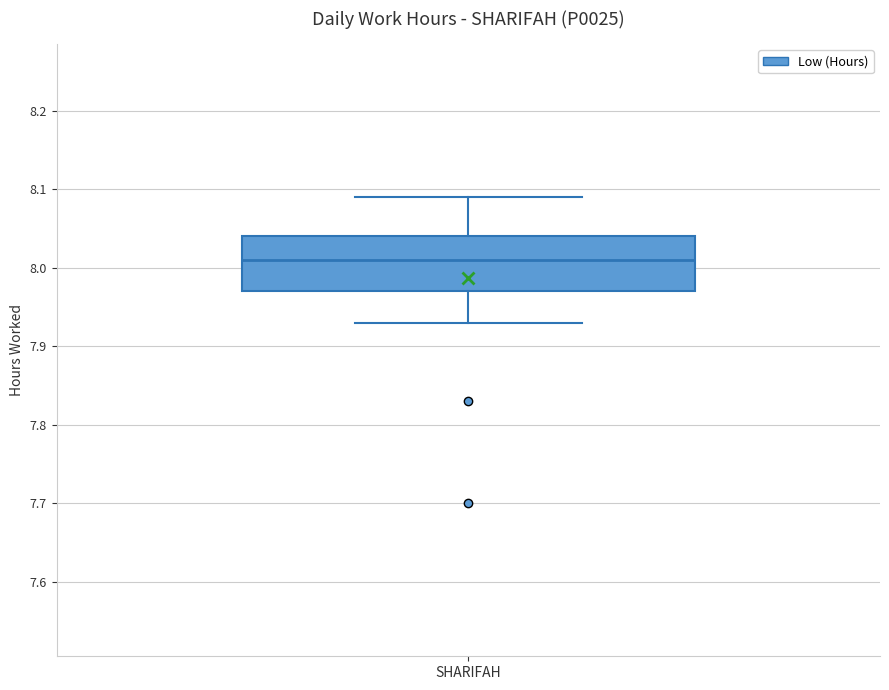

Read this box plot against the y-axis: the position of the median line, the range covered by the box, and the ends of both whiskers. The values are not printed on the chart, so give them approximately, as read against the axis.

median 8.01, box 7.97 to 8.04, whiskers 7.93 to 8.09